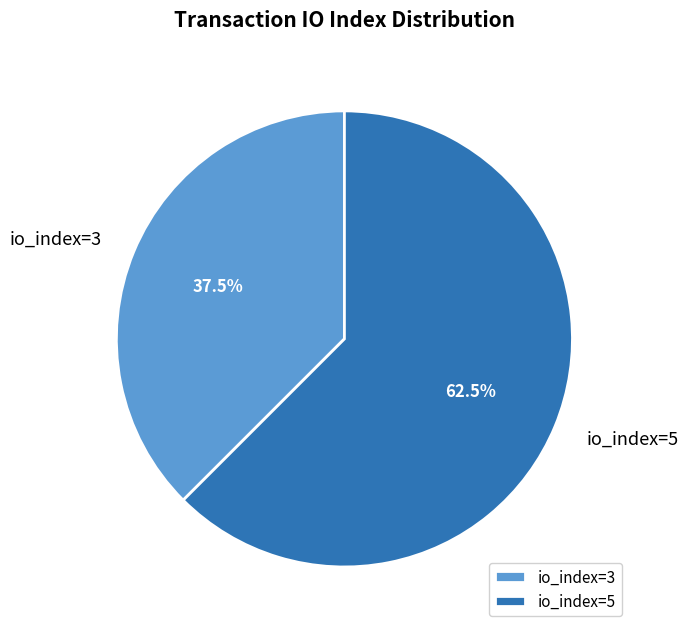

Which has a higher value, io_index=5 or io_index=3?

io_index=5